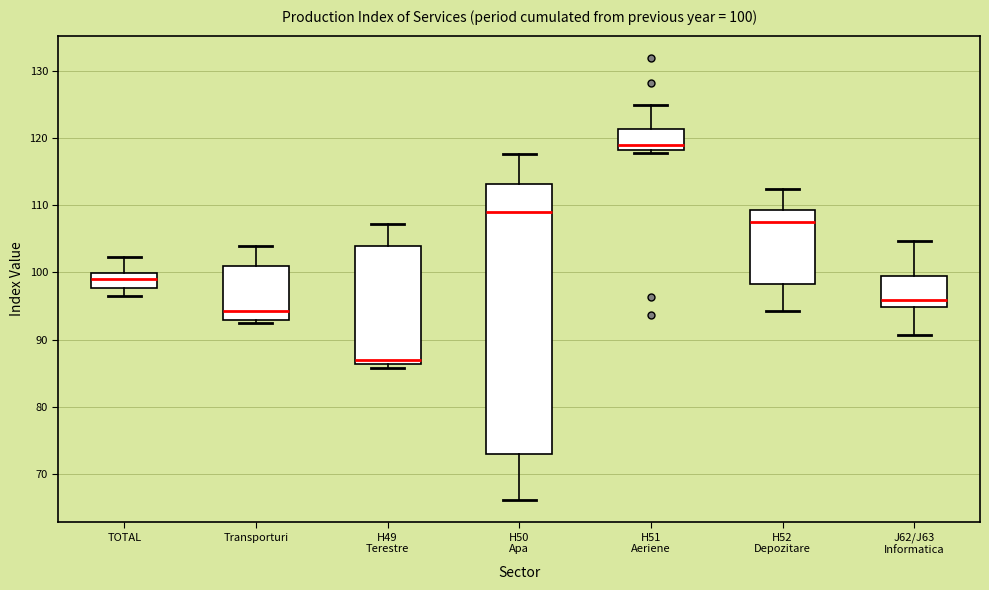

Comparing the boxes themselves (not the whiskers), which one is the tallest?

H50 Apa